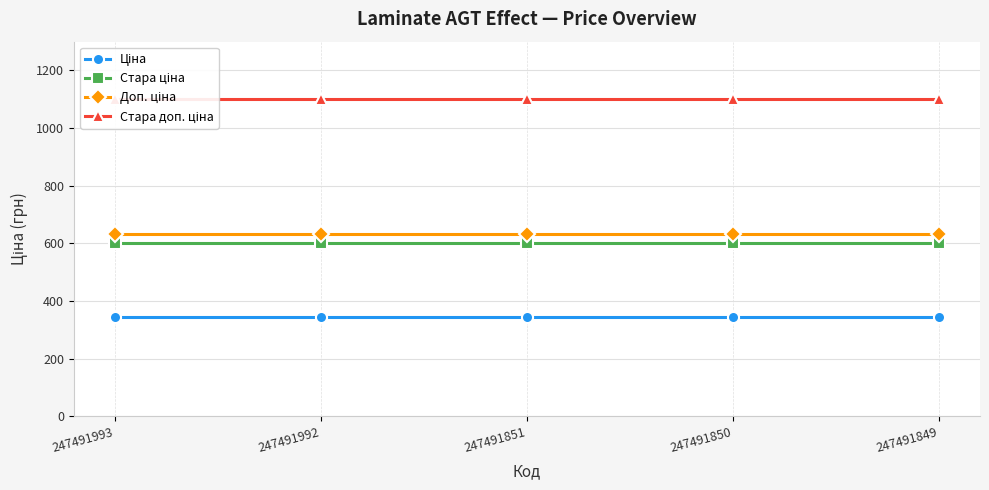

The Доп. ціна series shows 375.9 at 247491850. True or false?

False